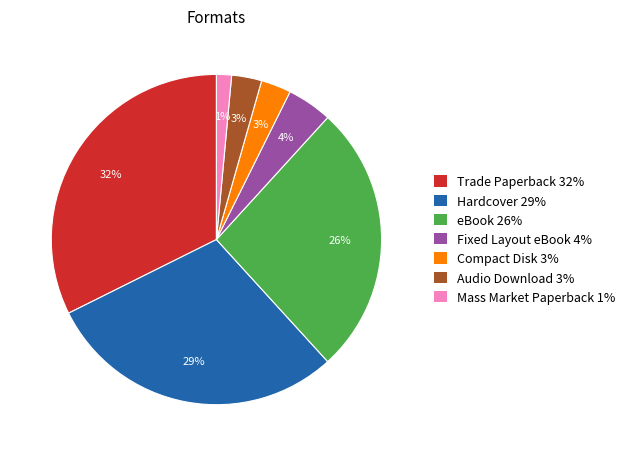

Count the number of slices in the pie.

7